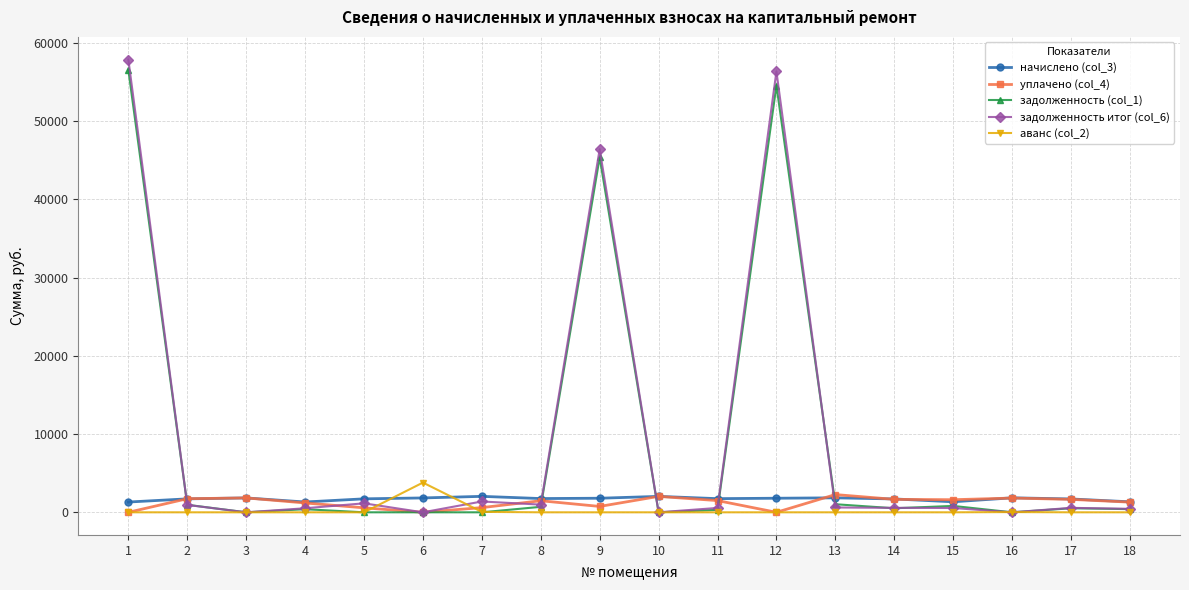

Which series has the largest range (max minus min)?

задолженность итог (col_6)